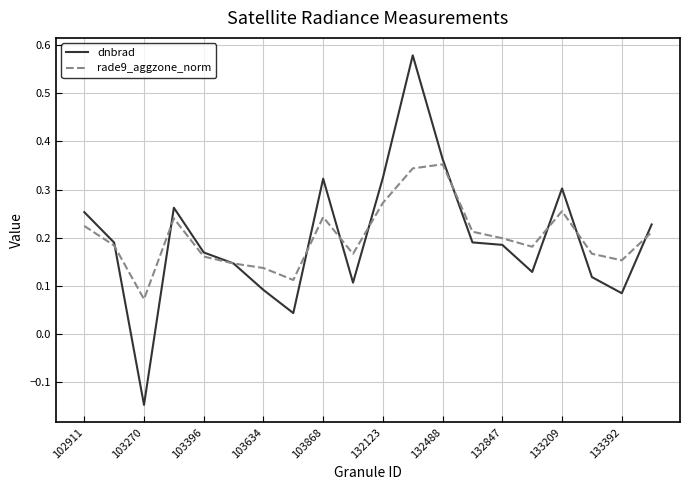

List the series in order of their peak value, lowest first.

rade9_aggzone_norm, dnbrad